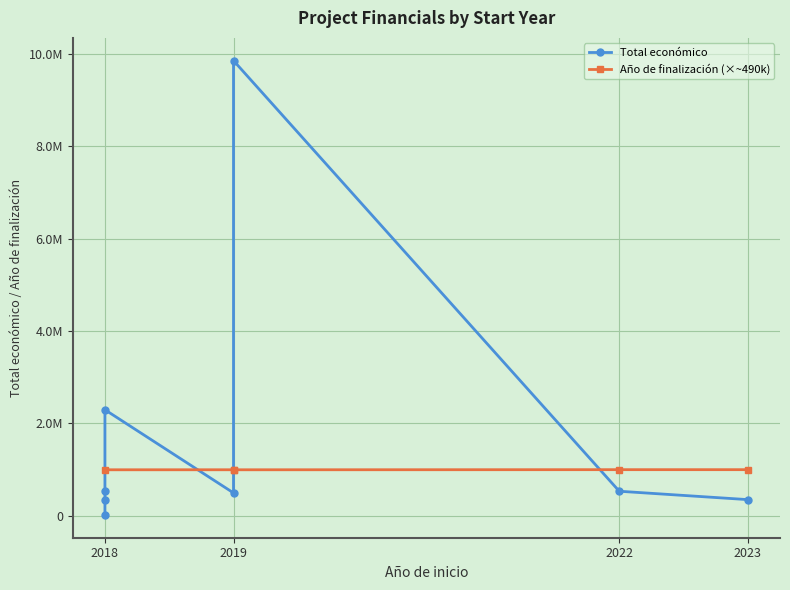

The value of Total económico at 2022 is 533449. True or false?

True